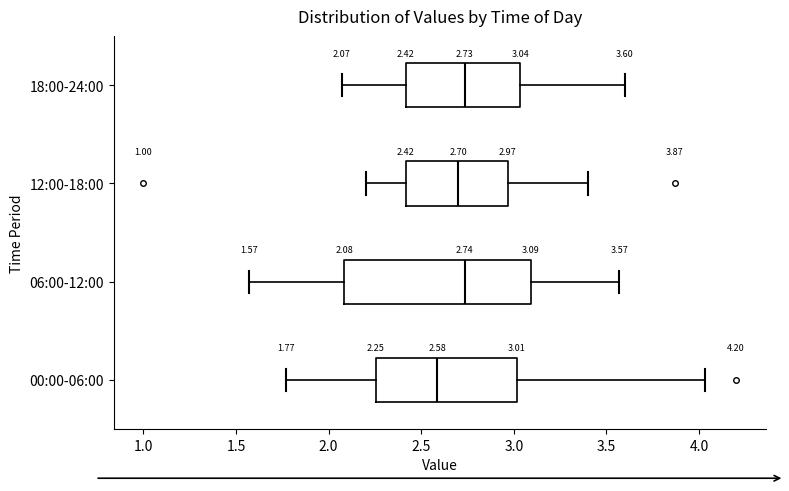

Comparing the boxes themselves (not the whiskers), which one is the widest?

06:00-12:00